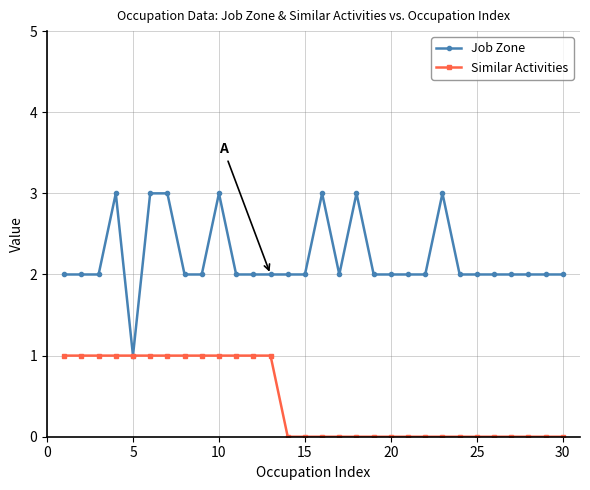

Which series has the widest spread of values?

Job Zone